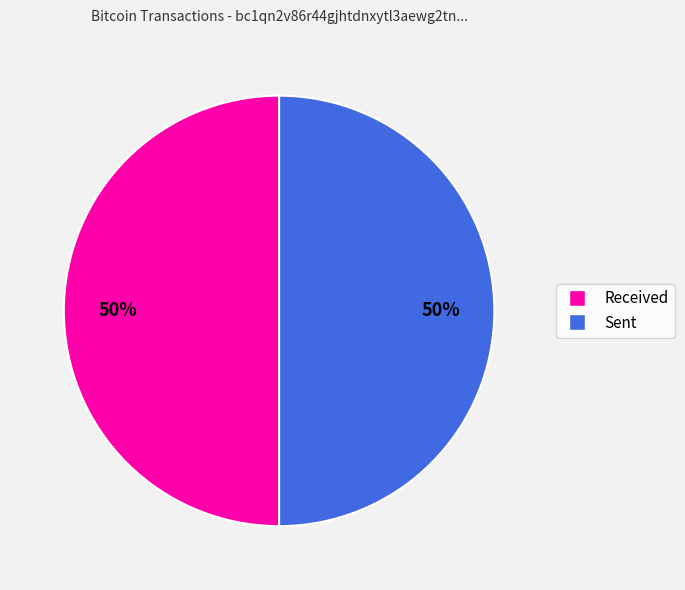

What percentage is the Sent slice, to the nearest percent?

50%